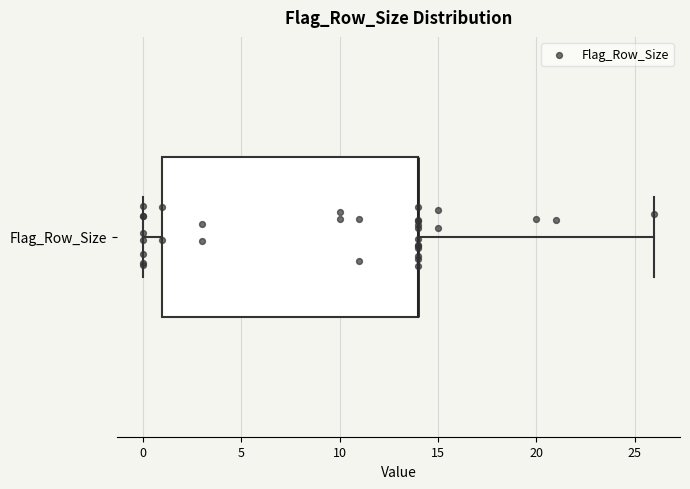

Read this box plot against the x-axis: the position of the median line, the range covered by the box, and the ends of both whiskers. The values are not printed on the chart, so give them approximately, as read against the axis.

median 14 (drawn on the box's right edge), box 1 to 14, whiskers 0 to 26